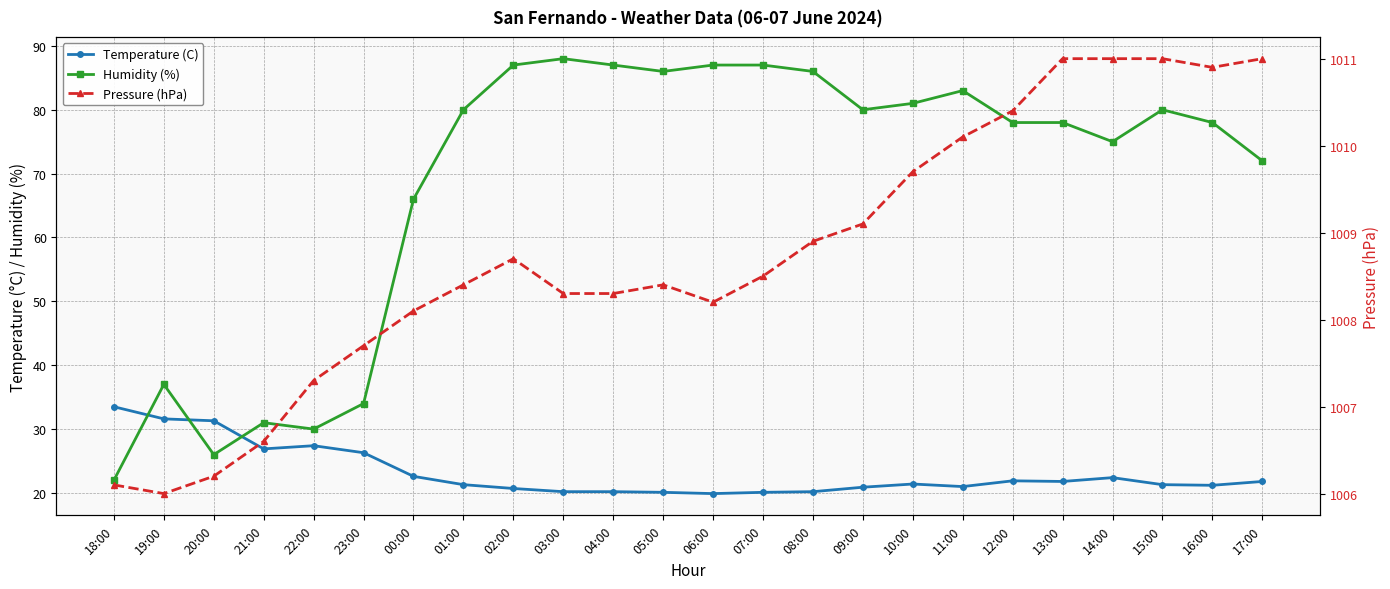

True or false: Pressure (hPa) has a value of 1008.1 at 00:00.

True